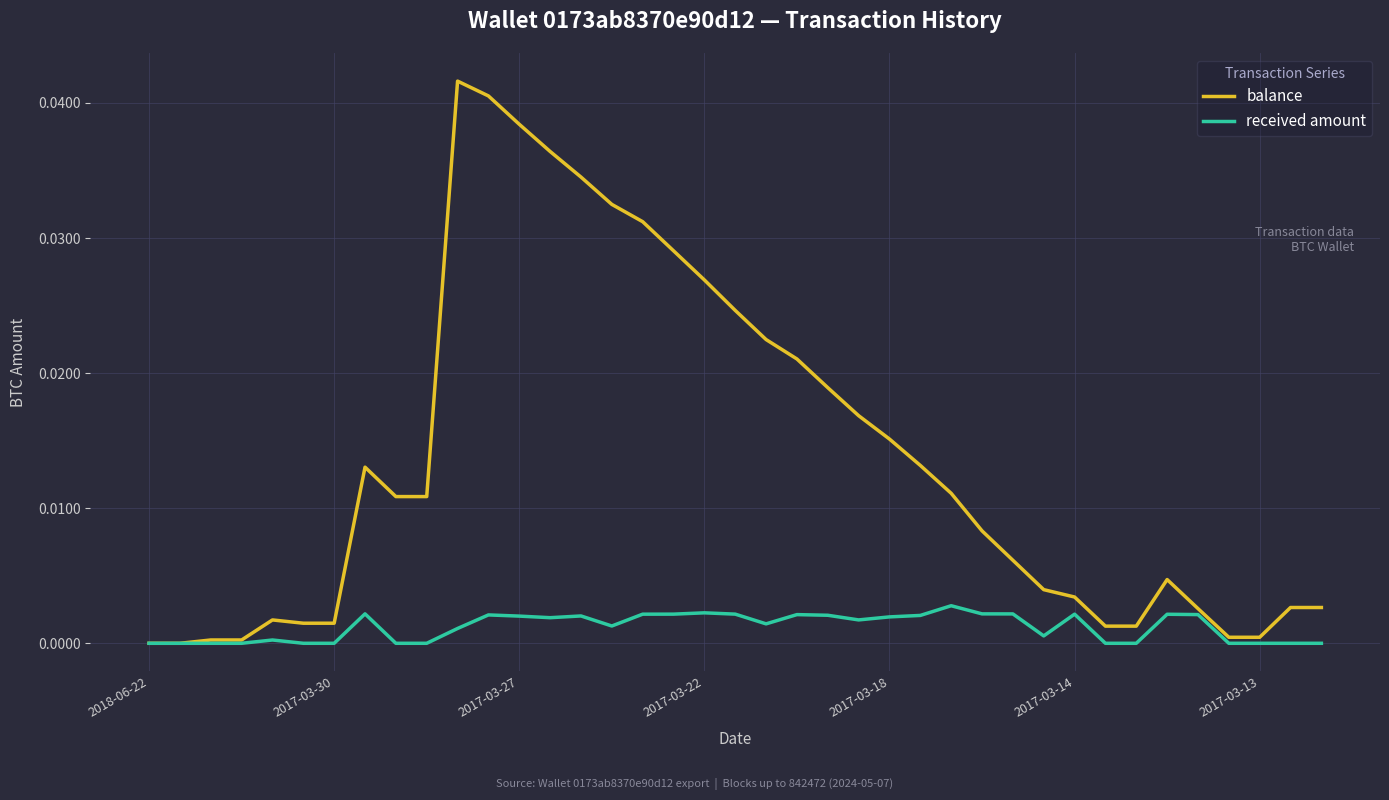

How many series are shown in this chart?

2